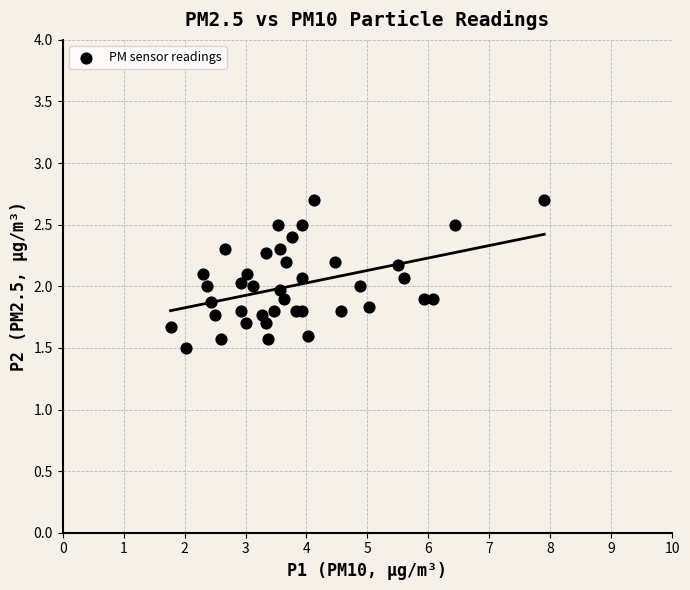

What is the range of X values (max minus min)?

6.1